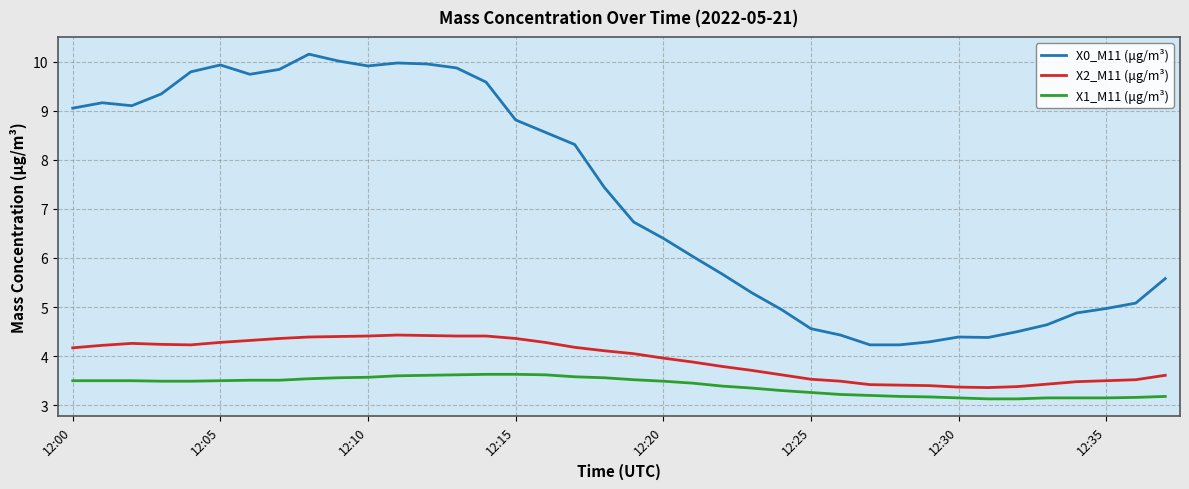

Which series has the widest spread of values?

X0_M11 (μg/m³)